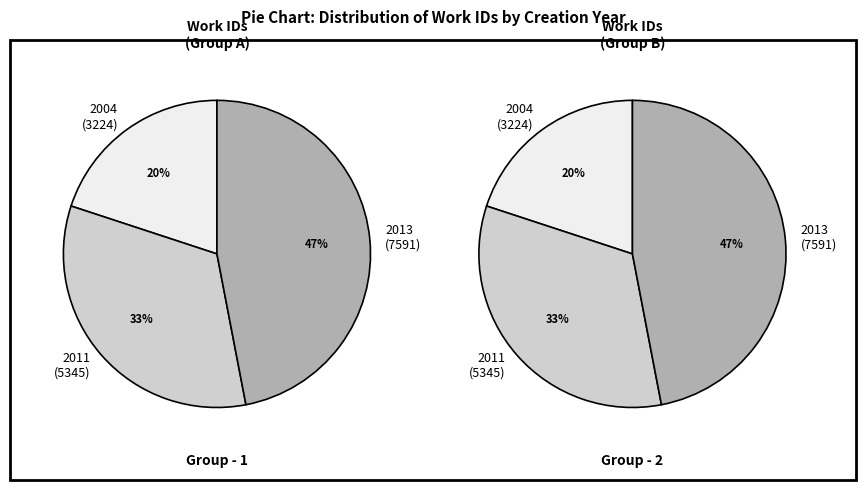

Does 2013-08-16 account for over 50% of the chart?

No